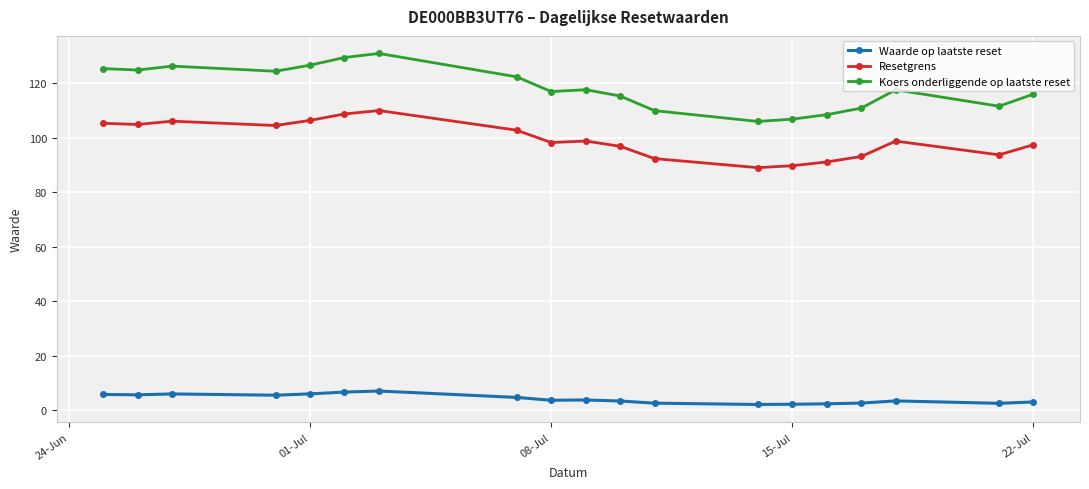

What is the difference between the second highest and second lowest values in the Resetgrens series?

19.0